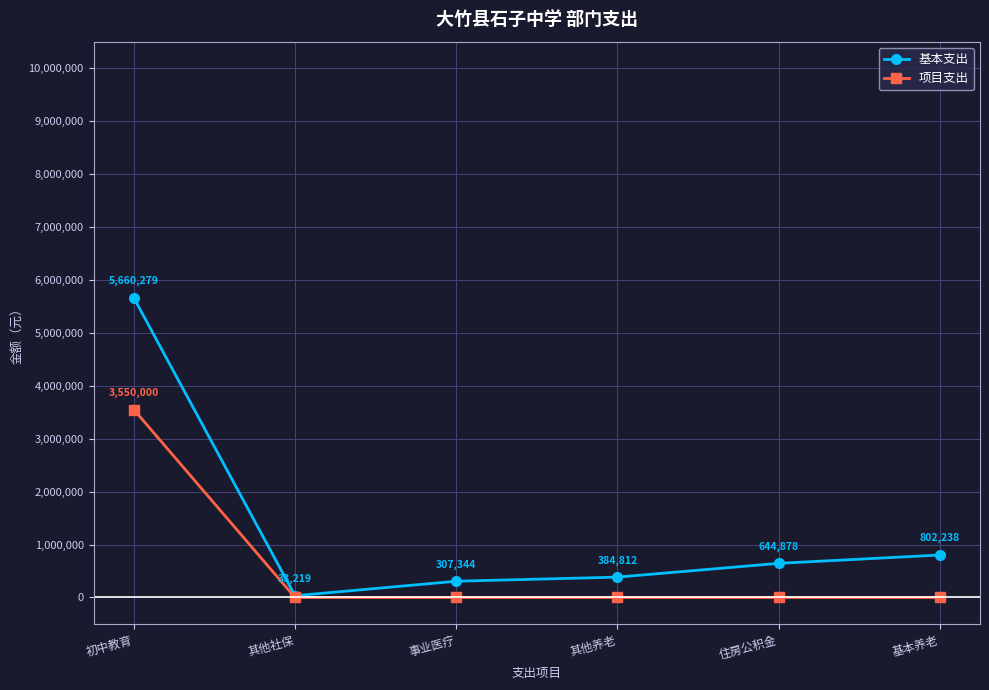

True or false: 项目支出 has more than 2 interior local peaks.

False